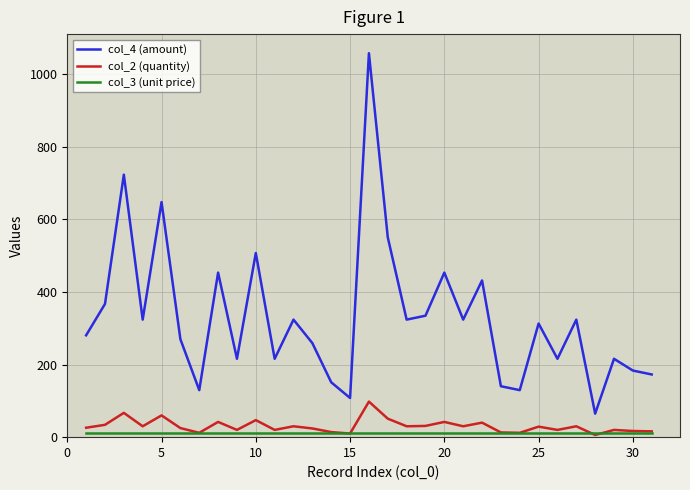

True or false: col_2 (quantity) and col_4 (amount) cross at least once.

False